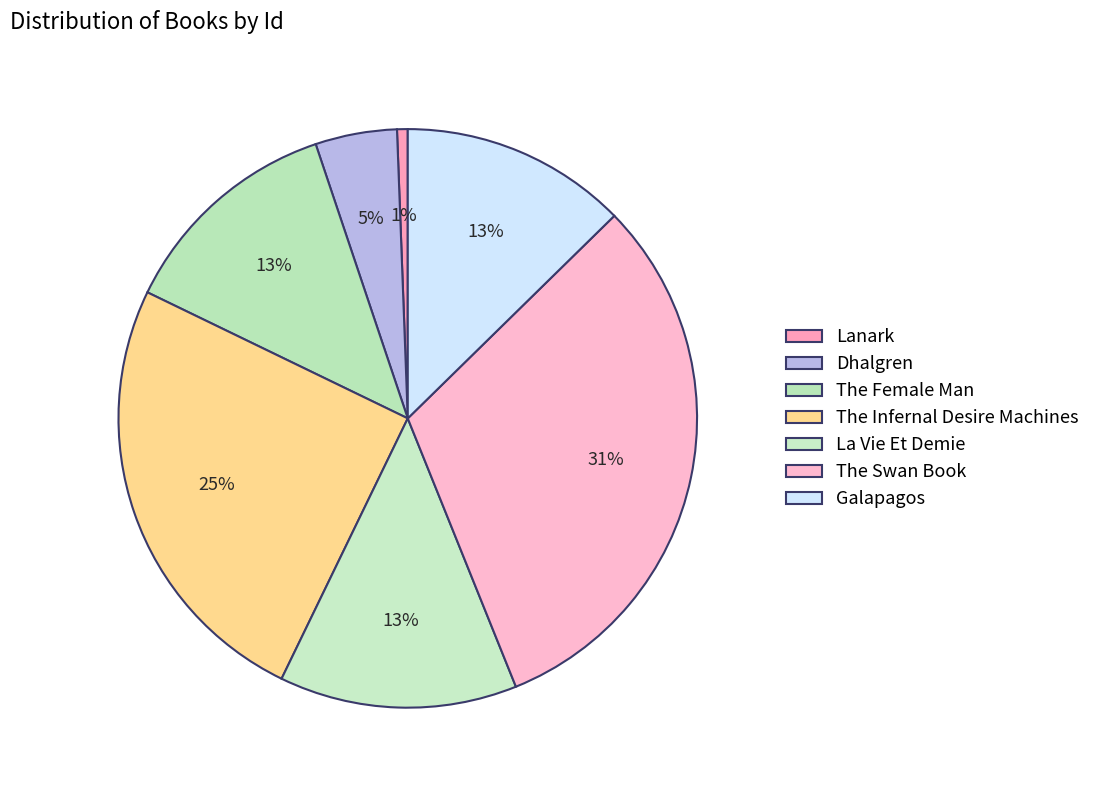

What is the total percentage of The Swan Book and Lanark?

31.8%